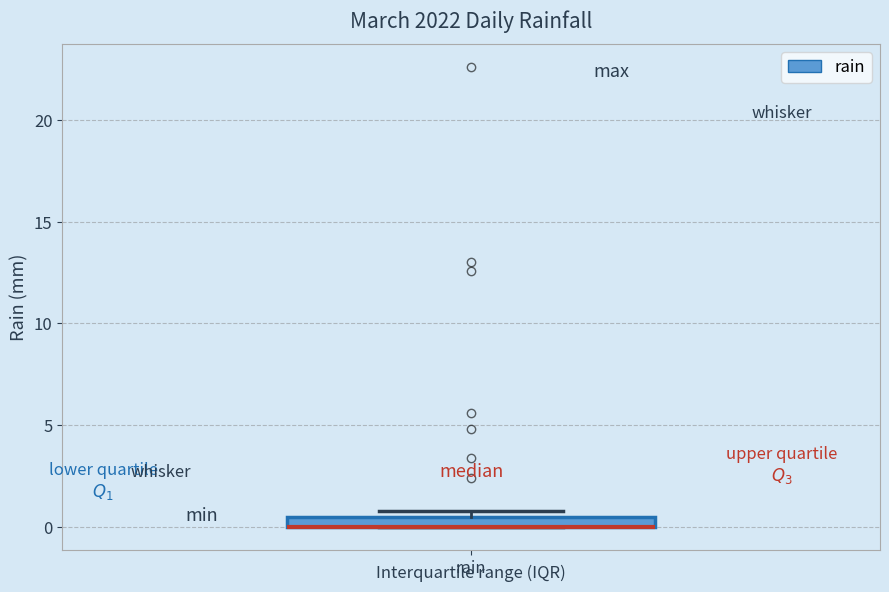

Where is the lower edge of the box for rain on the y-axis? The values are not printed on the chart, so give them approximately, as read against the axis.

0.0